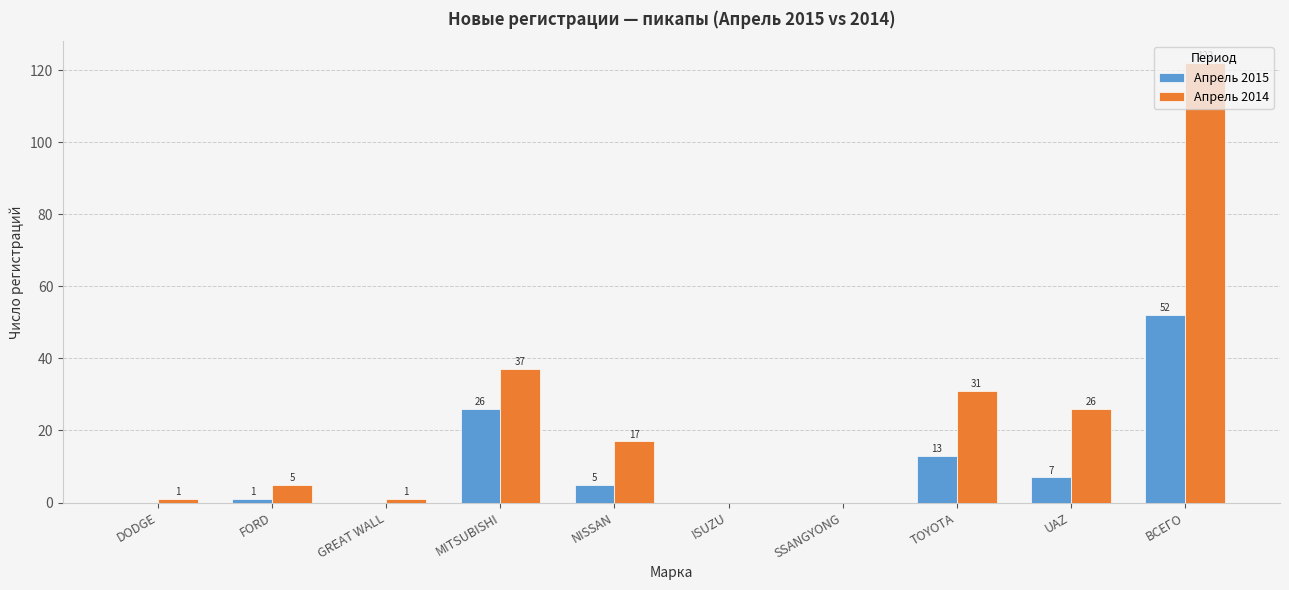

What is the highest value of the Апрель 2014 series?

122